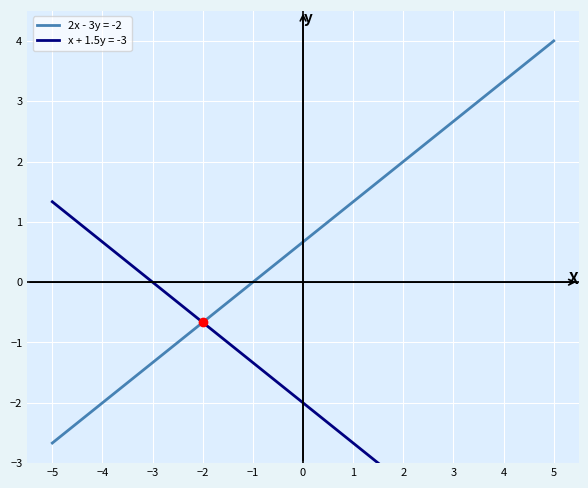

At how many categories does at least one series exceed -3?

11